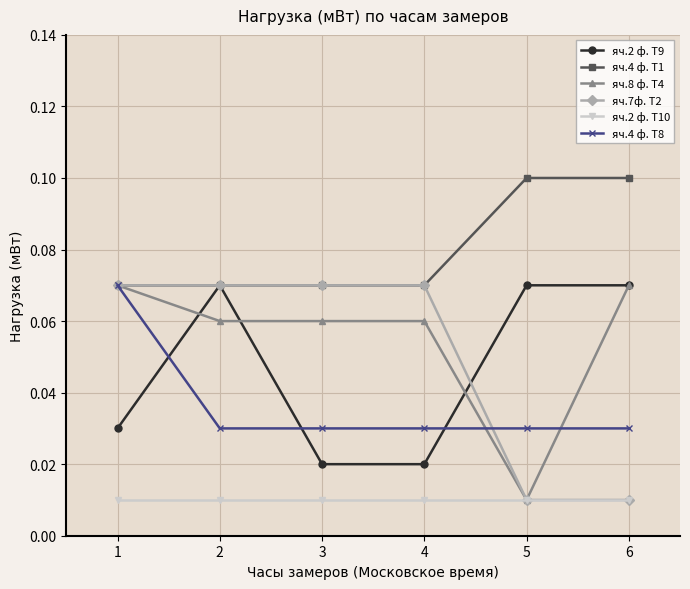

At which category is the sum across all series the highest?

1